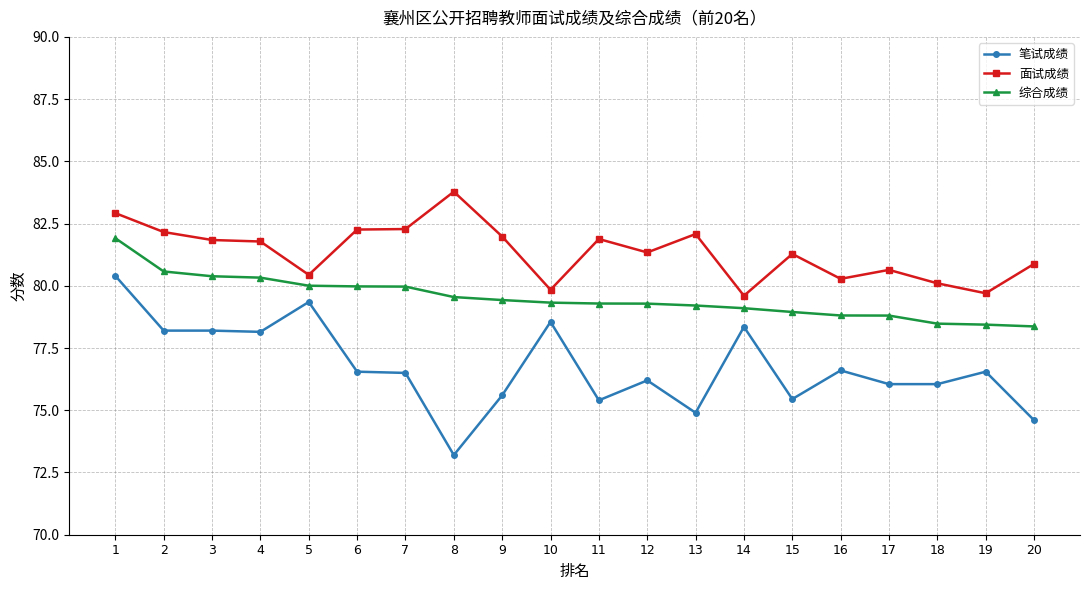

Is it true that 综合成绩 equals 144.2 at 2?

False